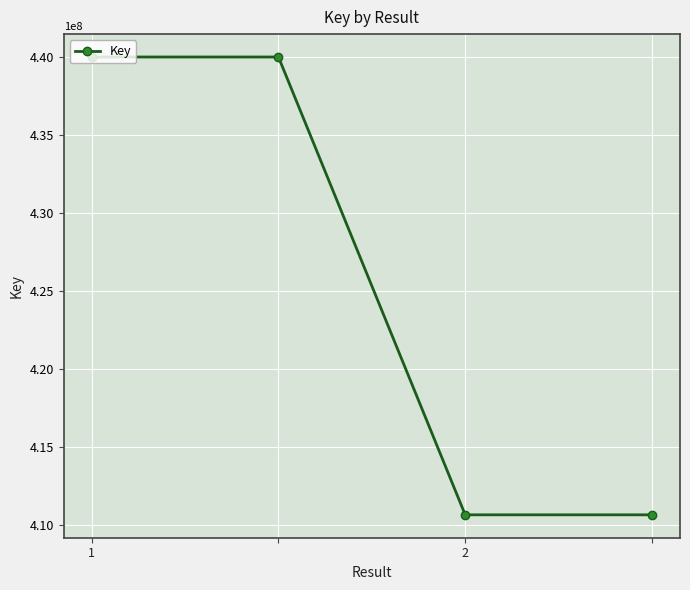

What is the smallest value displayed?

410635698